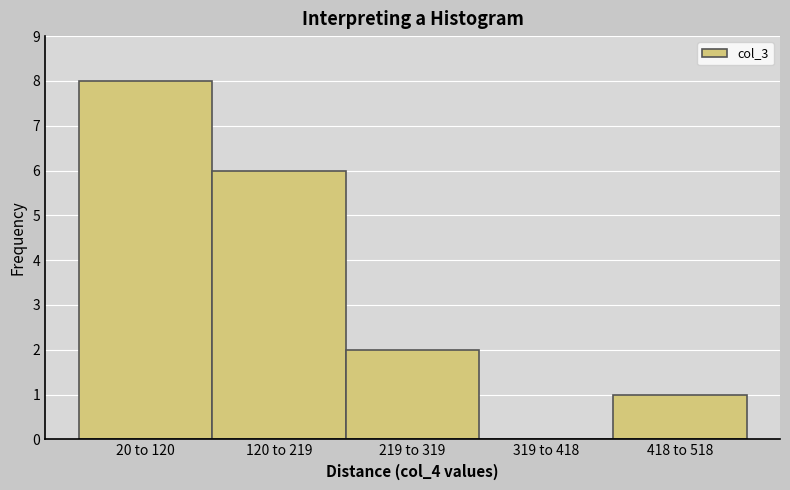

Reading right to left, what are all the values shown in this chart?

418 to 518=1	319 to 418=0	219 to 319=2	120 to 219=6	20 to 120=8